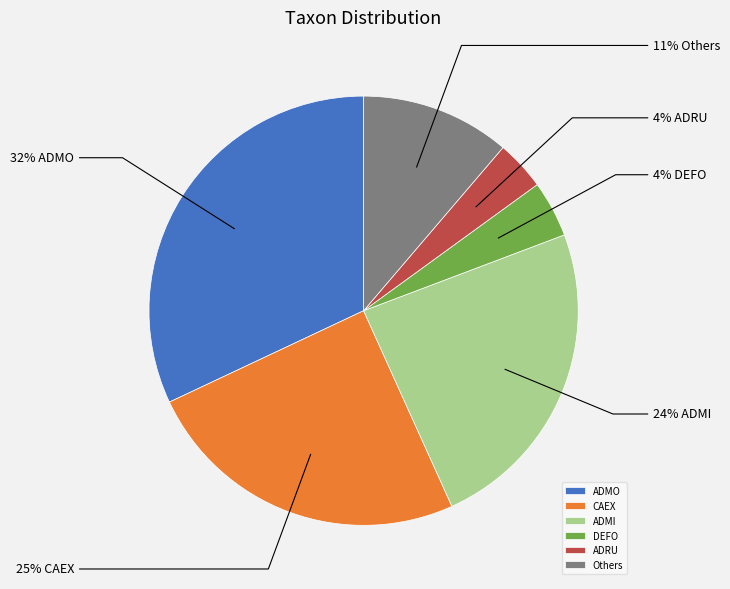

Between ADMO and DEFO, which is larger?

ADMO